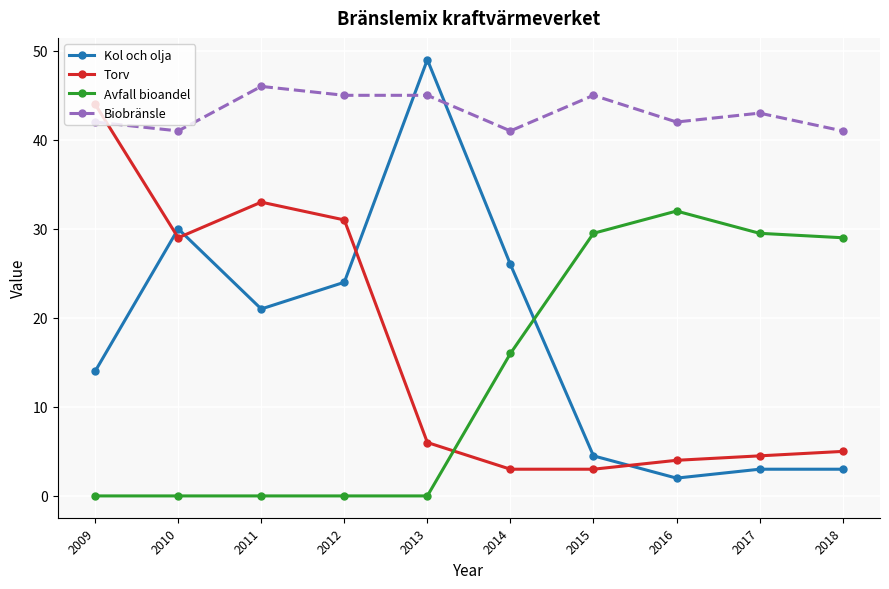

Is it true that Kol och olja equals 30.0 at 2010?

True